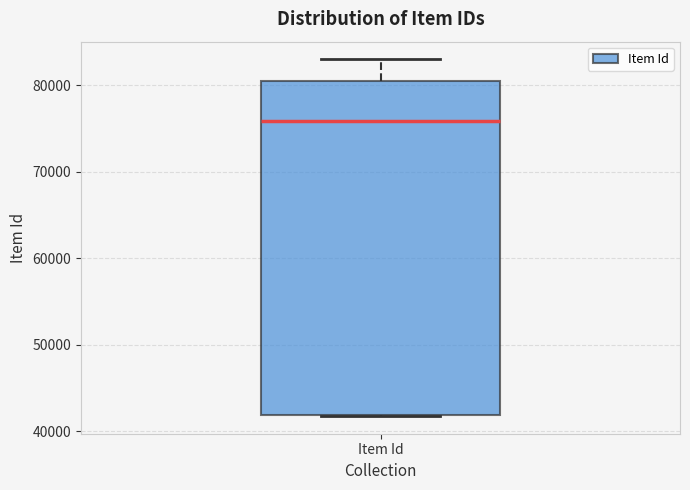

Read this box plot against the y-axis: the position of the median line, the range covered by the box, and the ends of both whiskers. The values are not printed on the chart, so give them approximately, as read against the axis.

median 76000, box 42000 to 80000, whiskers 42000 to 83000